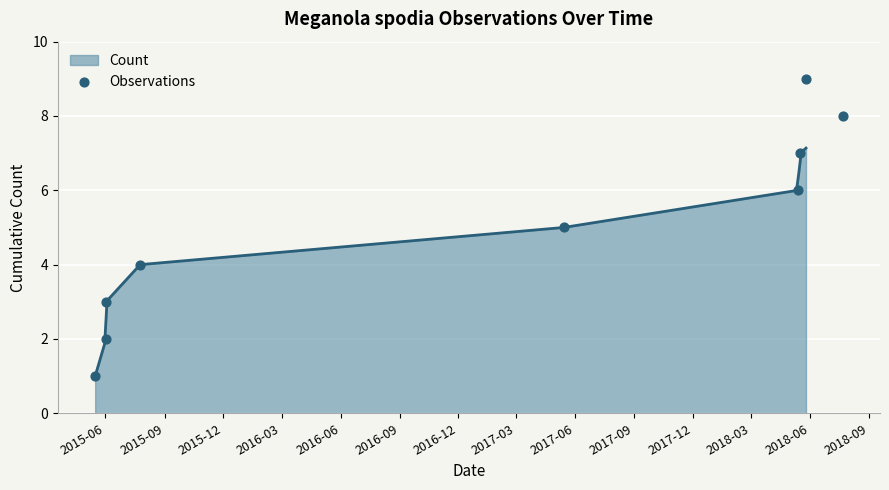

What is the lowest value of the Count series?

1.0